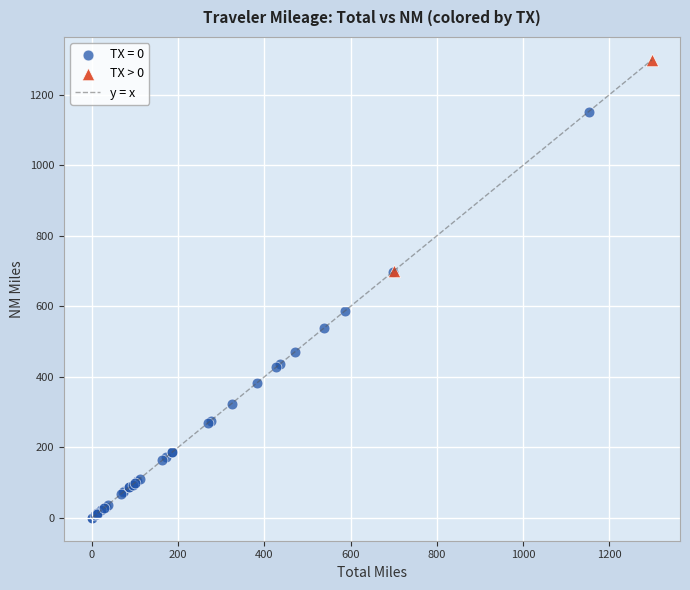

Which series contains the highest Y value?

TX > 0